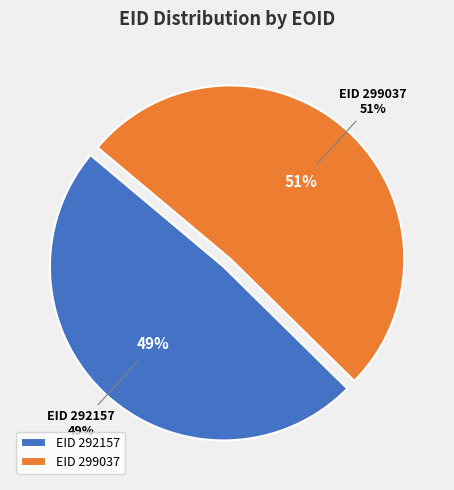

To the nearest percent, what portion does 292157 represent?

49%